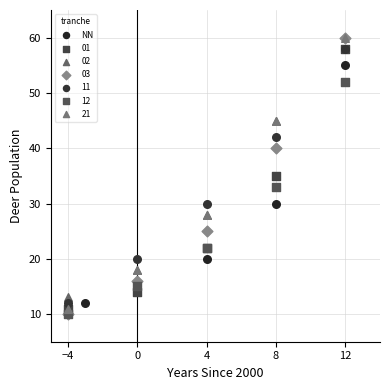

Which series has the largest Y range (max minus min)?

03